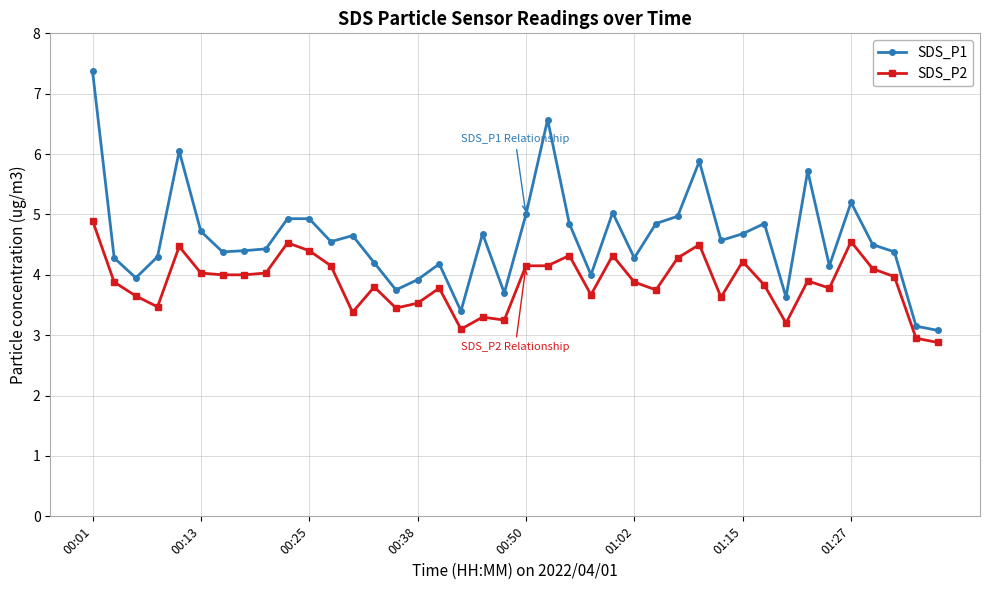

In SDS_P1, how many points are lower than both neighbors (excluding endpoints)?

11